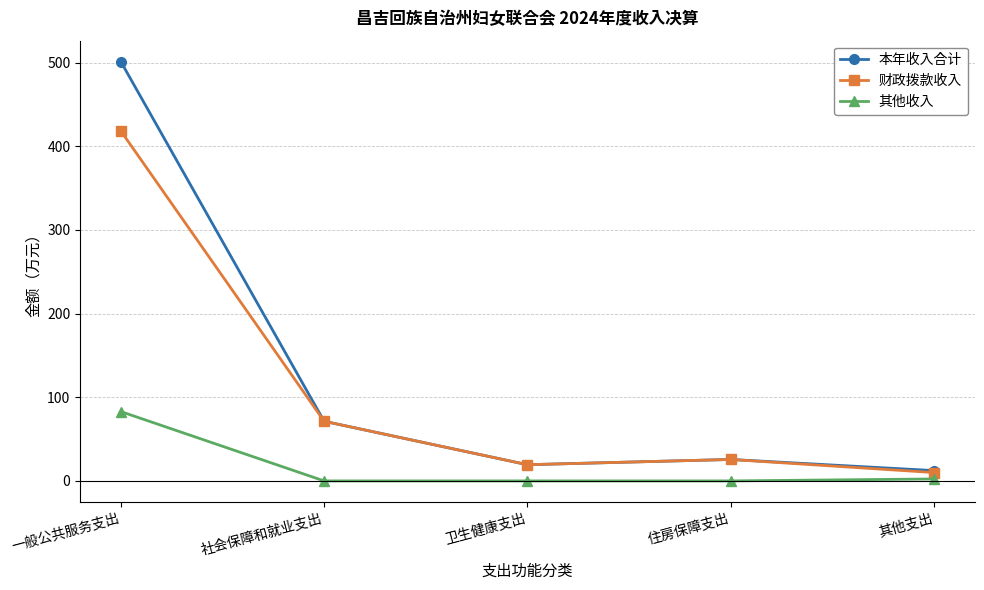

How many categories are shown in the chart?

5